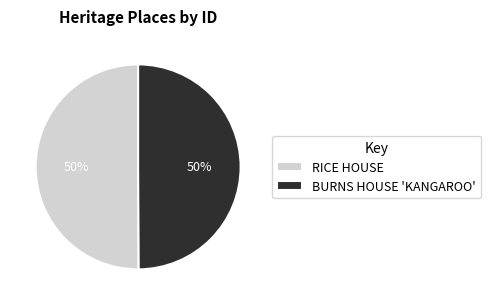

To the nearest percent, what portion does RICE HOUSE represent?

50%